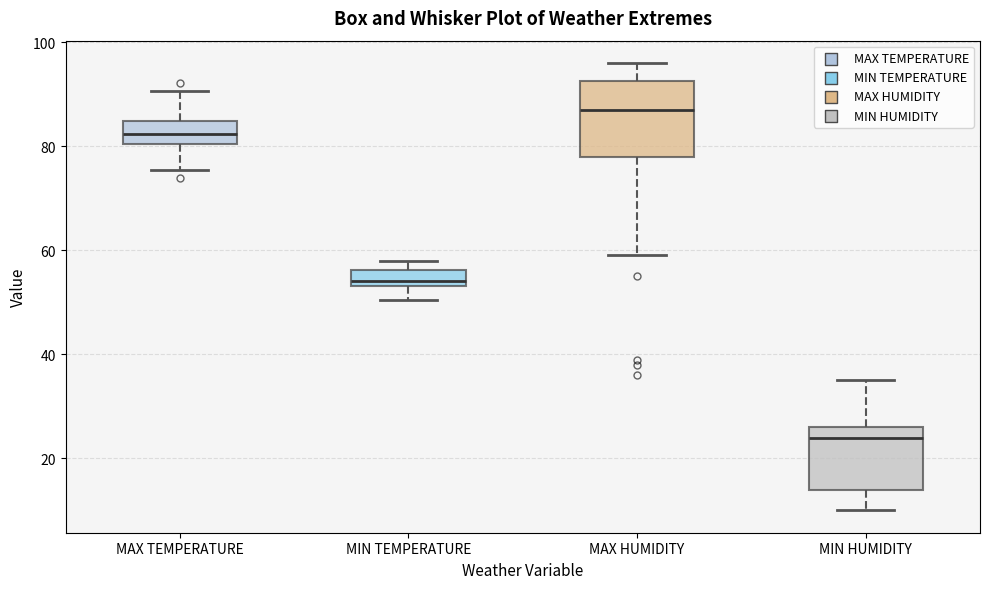

Reading left to right, read every box against the y-axis: the position of its median line, the range the box covers, and the ends of its whiskers. The values are not printed on the chart, so give them approximately, as read against the axis.

MAX TEMPERATURE: median 82, box 80 to 84, whiskers 76 to 90
MIN TEMPERATURE: median 54 (just above the box's lower edge), box 54 to 56, whiskers 50 to 58
MAX HUMIDITY: median 88, box 78 to 92, whiskers 60 to 96
MIN HUMIDITY: median 24, box 14 to 26, whiskers 10 to 36